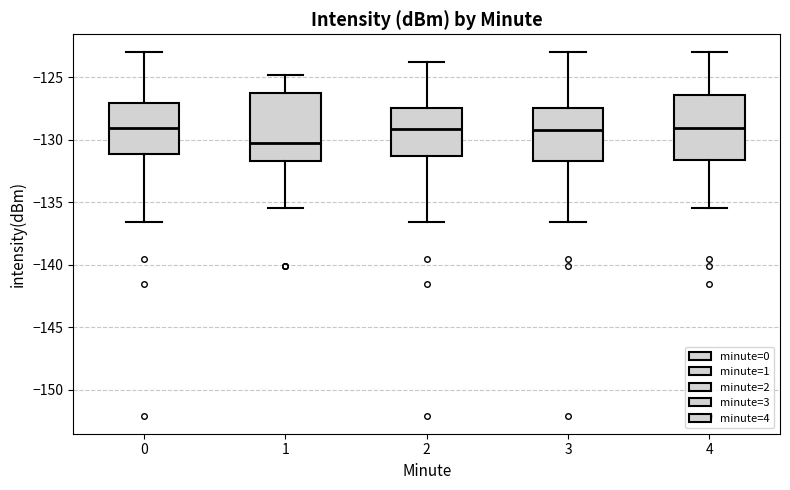

Reading left to right, transcribe this box plot: for each box, give where its median line is, the range the box spans, and where its two whiskers end, as read against the y-axis. The values are not printed on the chart, so give them approximately, as read against the axis.

0: median -129.0, box -131.0 to -127.0, whiskers -136.5 to -123.0
1: median -130.5, box -131.5 to -126.5, whiskers -135.5 to -125.0
2: median -129.0, box -131.5 to -127.5, whiskers -136.5 to -124.0
3: median -129.5, box -131.5 to -127.5, whiskers -136.5 to -123.0
4: median -129.0, box -131.5 to -126.5, whiskers -135.5 to -123.0